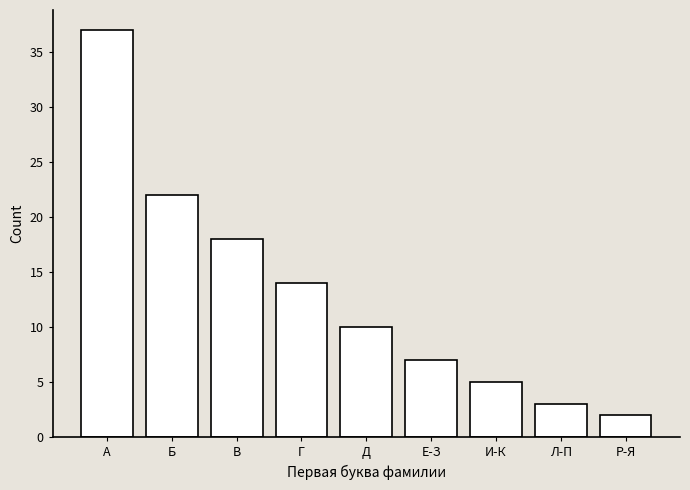

Reading left to right, extract all data points from this chart.

37	22	18	14	10	7	5	3	2